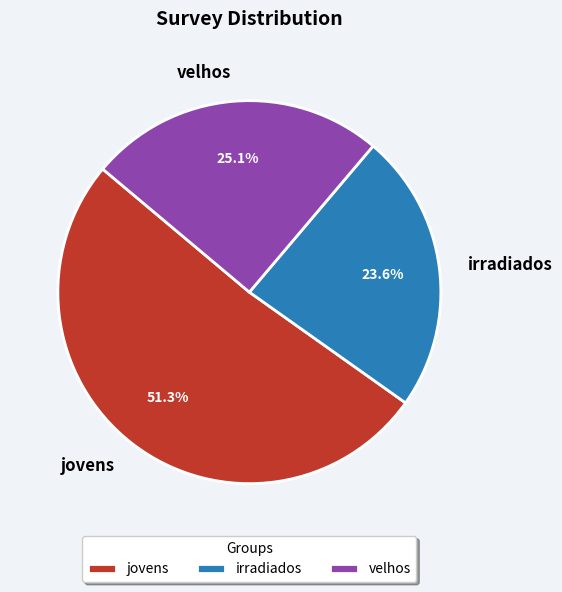

To the nearest percent, what portion does velhos represent?

25%